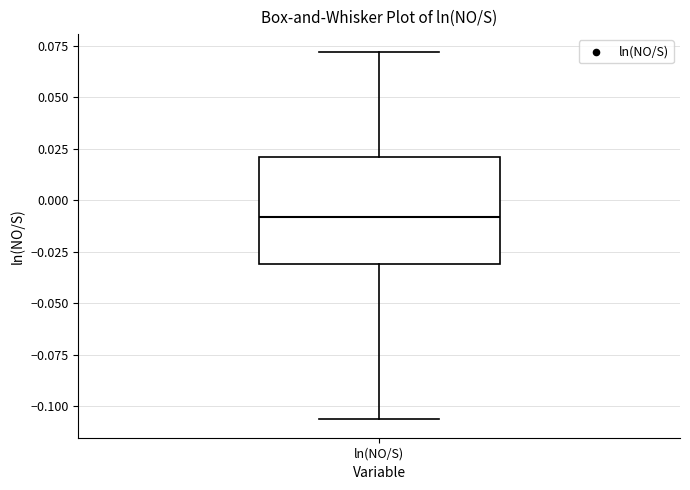

Where is the lower edge of the box for ln(NO/S) on the y-axis? The values are not printed on the chart, so give them approximately, as read against the axis.

-0.030